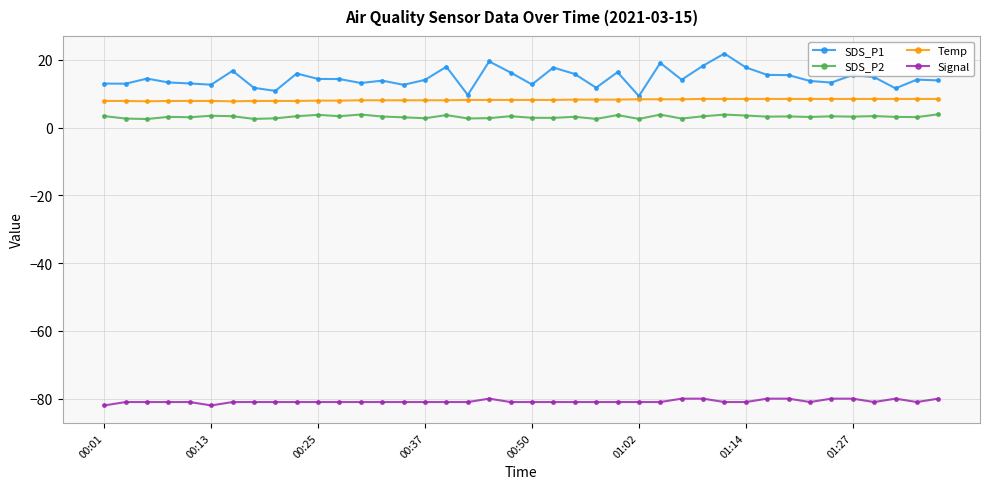

Which series has the largest total across all categories?

SDS_P1